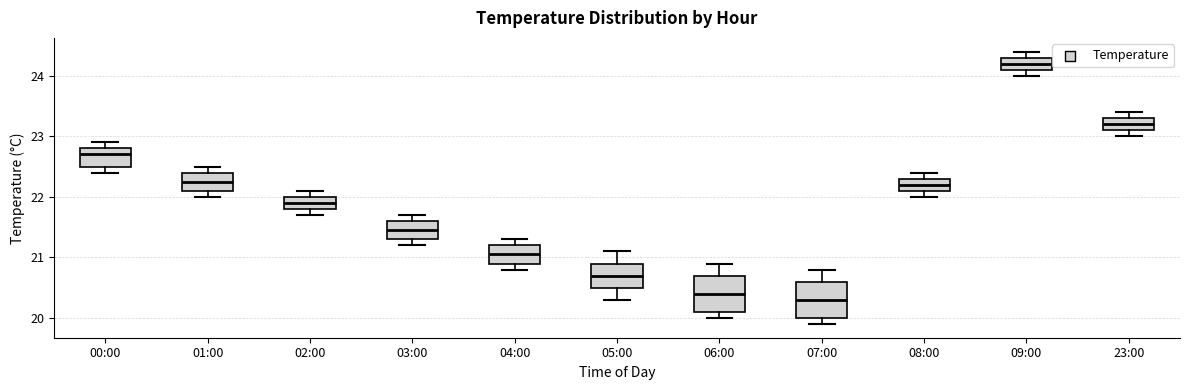

Which box has the highest median line?

09:00